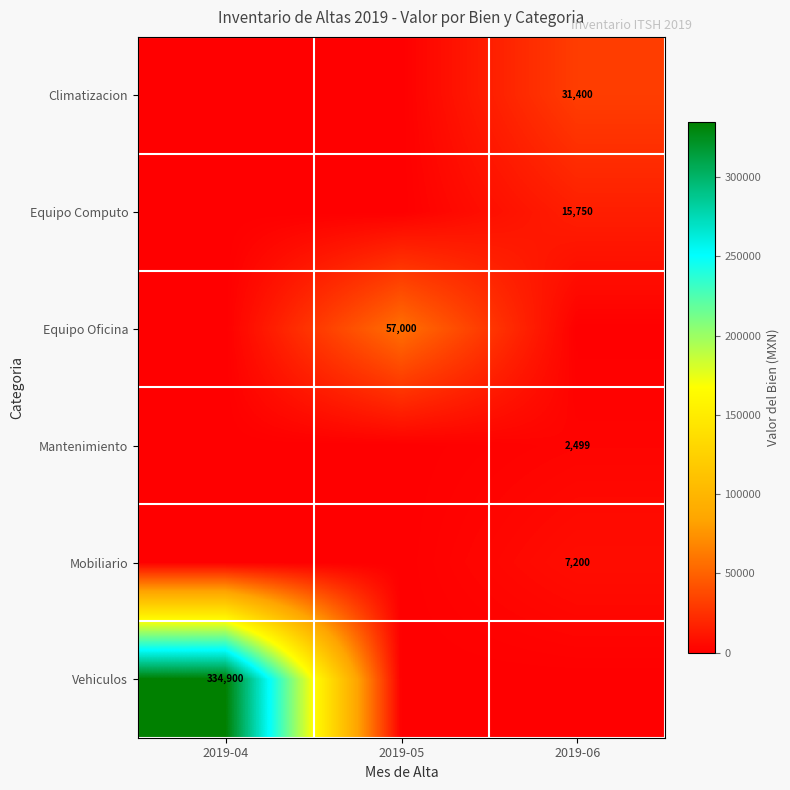

Count the number of data series in this chart.

6